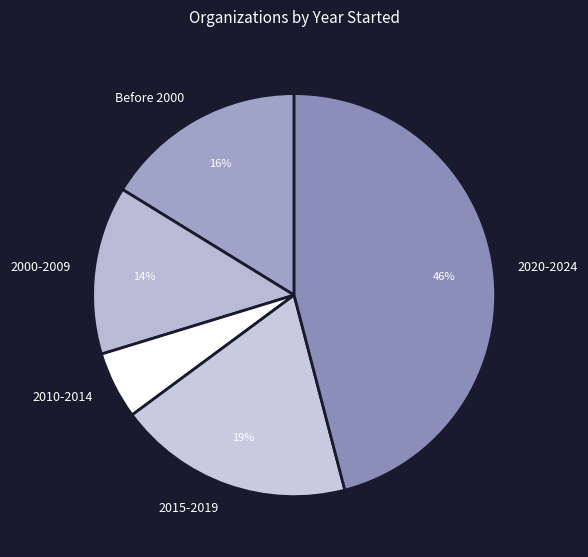

Which has a higher value, 2015-2019 or Before 2000?

2015-2019